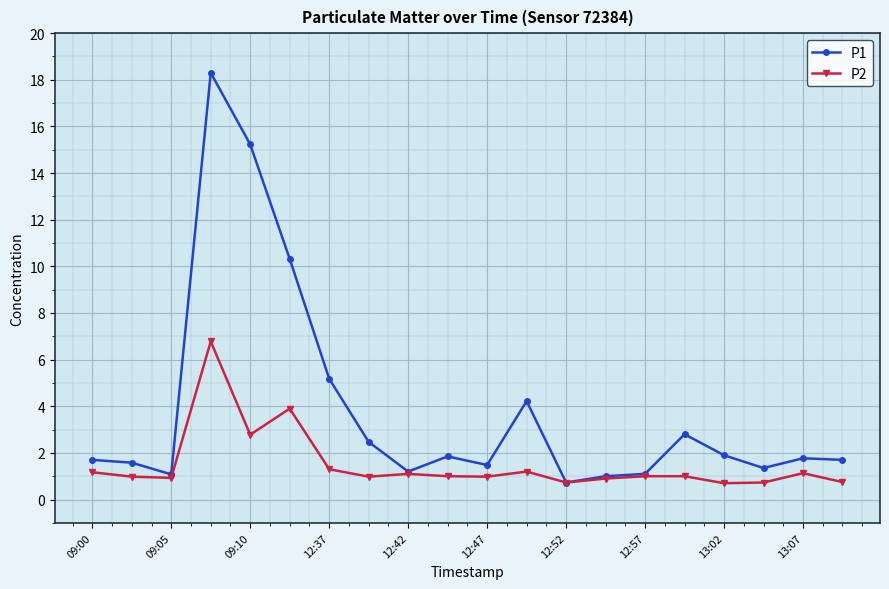

List the series in order of their peak value, lowest first.

P2, P1